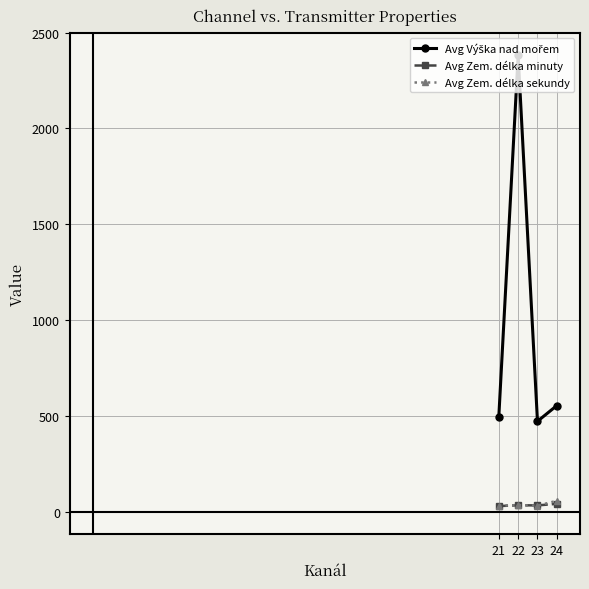

Is it true that Avg Zem. délka minuty equals 32.5 at 22?

True